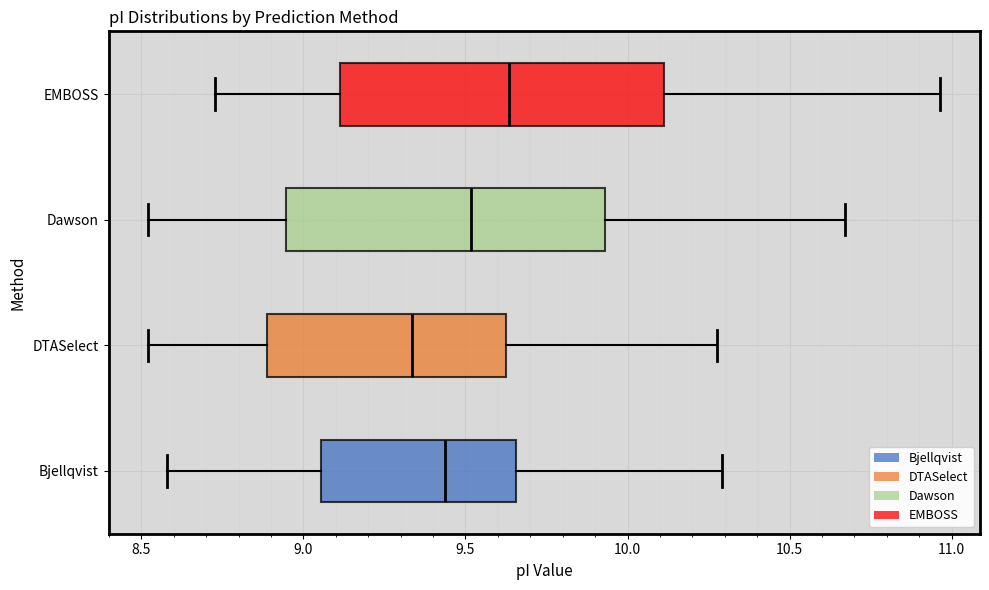

Which box's median line is the furthest to the left?

DTASelect